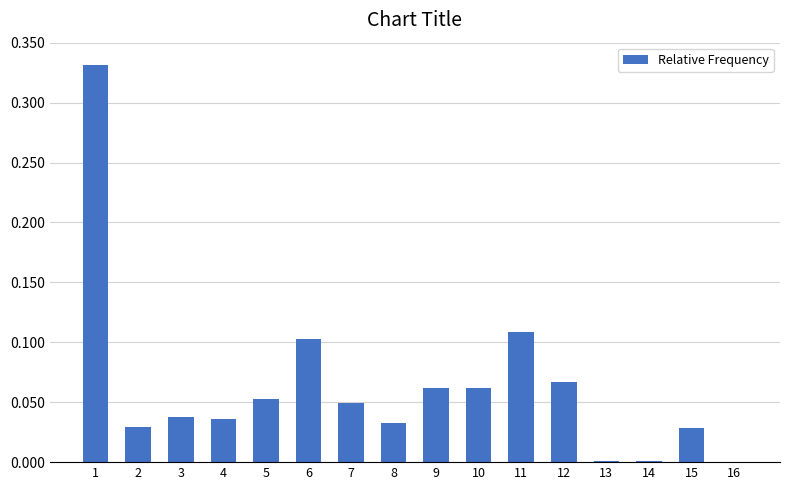

Which has a higher value, 9 or 4?

9